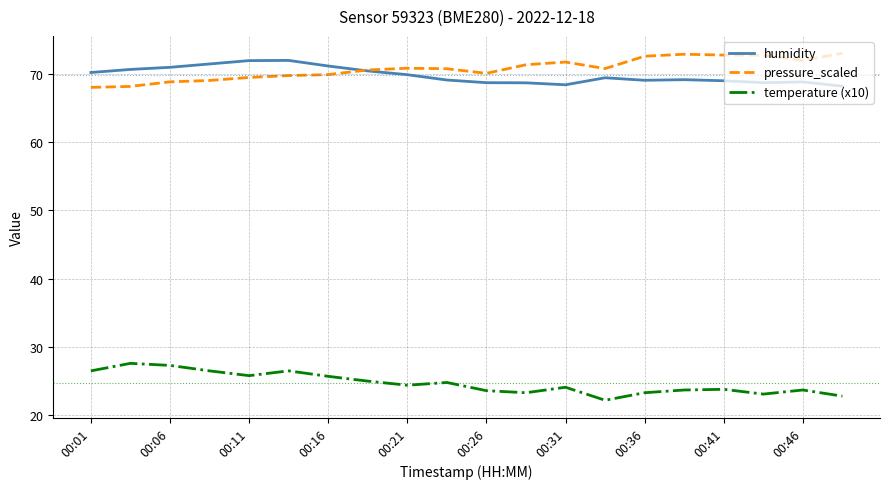

True or false: humidity and temperature (x10) intersect in this chart.

False